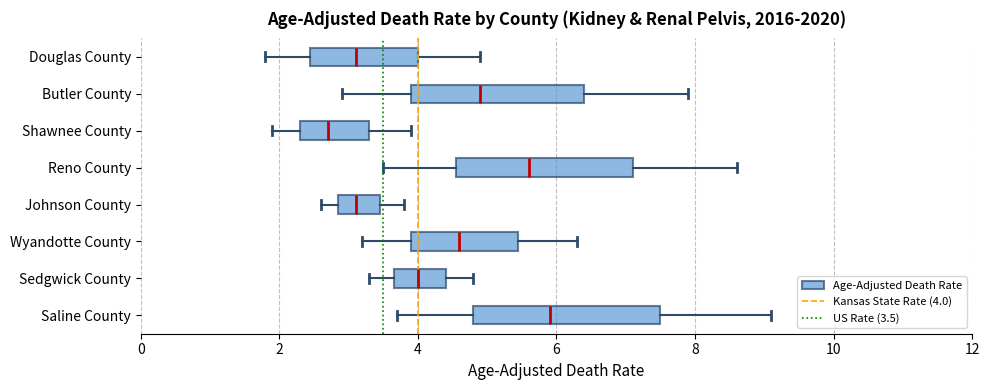

Reading bottom to top, transcribe this box plot: for each box, give where its median line is, the range the box spans, and where its two whiskers end, as read against the x-axis. The values are not printed on the chart, so give them approximately, as read against the axis.

Saline County: median 6.0, box 4.8 to 7.6, whiskers 3.8 to 9.2
Sedgwick County: median 4.0, box 3.6 to 4.4, whiskers 3.4 to 4.8
Wyandotte County: median 4.6, box 4.0 to 5.4, whiskers 3.2 to 6.4
Johnson County: median 3.2, box 2.8 to 3.4, whiskers 2.6 to 3.8
Reno County: median 5.6, box 4.6 to 7.2, whiskers 3.6 to 8.6
Shawnee County: median 2.8, box 2.4 to 3.4, whiskers 2.0 to 4.0
Butler County: median 5.0, box 4.0 to 6.4, whiskers 3.0 to 8.0
Douglas County: median 3.2, box 2.4 to 4.0, whiskers 1.8 to 5.0